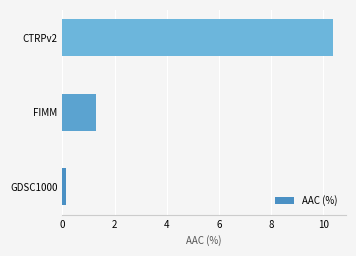

Which has a higher value, CTRPv2 or FIMM?

CTRPv2